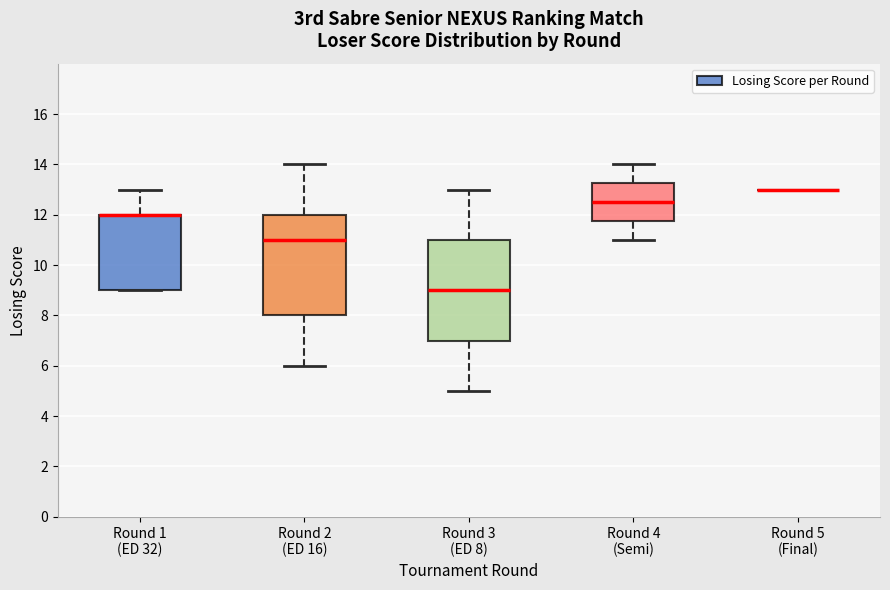

Reading left to right, transcribe this box plot: for each box, give where its median line is, the range the box spans, and where its two whiskers end, as read against the y-axis. The values are not printed on the chart, so give them approximately, as read against the axis.

Round 1 (ED 32): median 12.0 (drawn on the box's upper edge), box 9.0 to 12.0, whiskers 9.0 to 13.0
Round 2 (ED 16): median 11.0, box 8.0 to 12.0, whiskers 6.0 to 14.0
Round 3 (ED 8): median 9.0, box 7.0 to 11.0, whiskers 5.0 to 13.0
Round 4 (Semi): median 12.6, box 11.8 to 13.2, whiskers 11.0 to 14.0
Round 5 (Final): box collapsed to a line at 13.0, whiskers 13.0 to 13.0